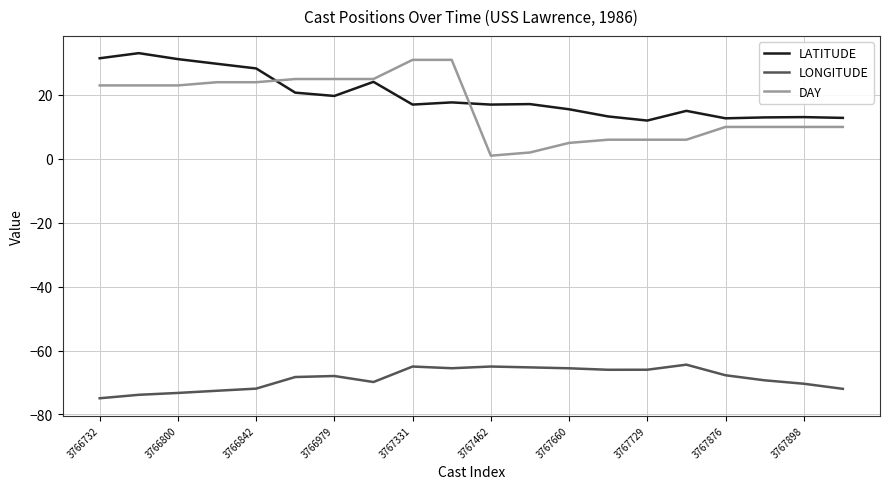

What is the smallest value displayed?

-74.9